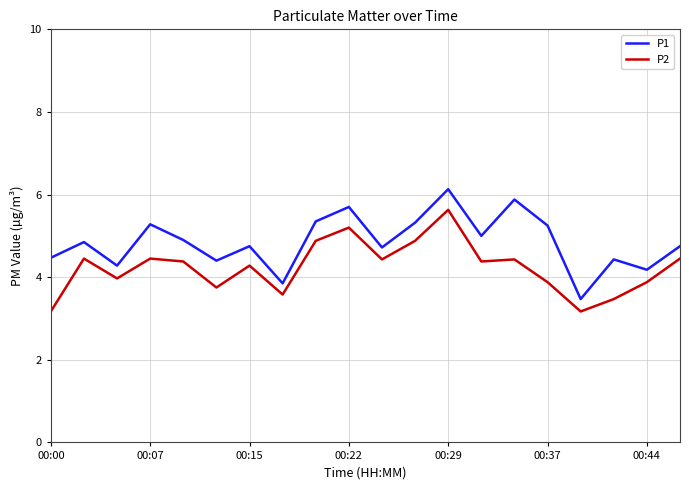

What is the difference between the second highest and second lowest values in the P1 series?

2.0